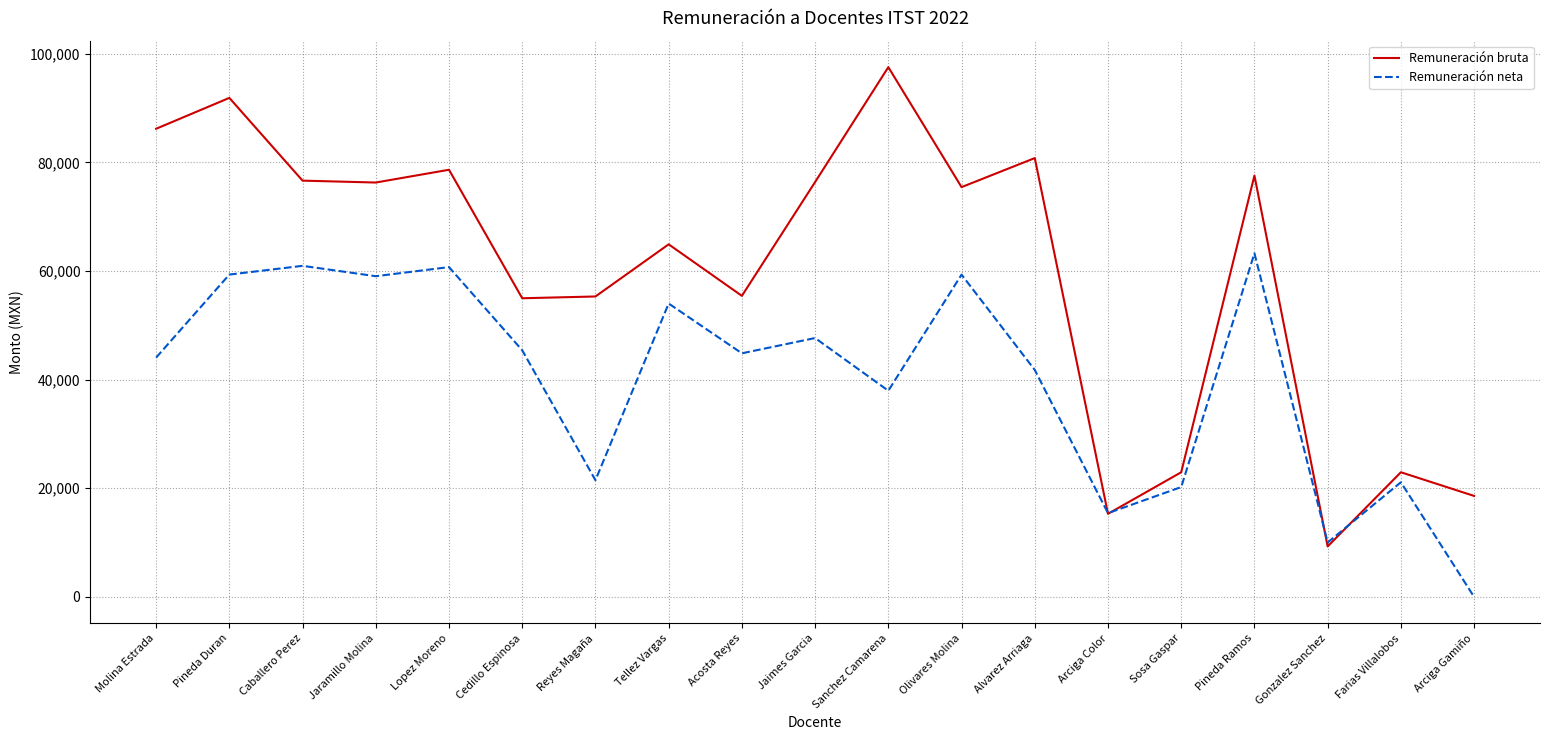

List the series in order of their overall mean, highest first.

Remuneración bruta, Remuneración neta